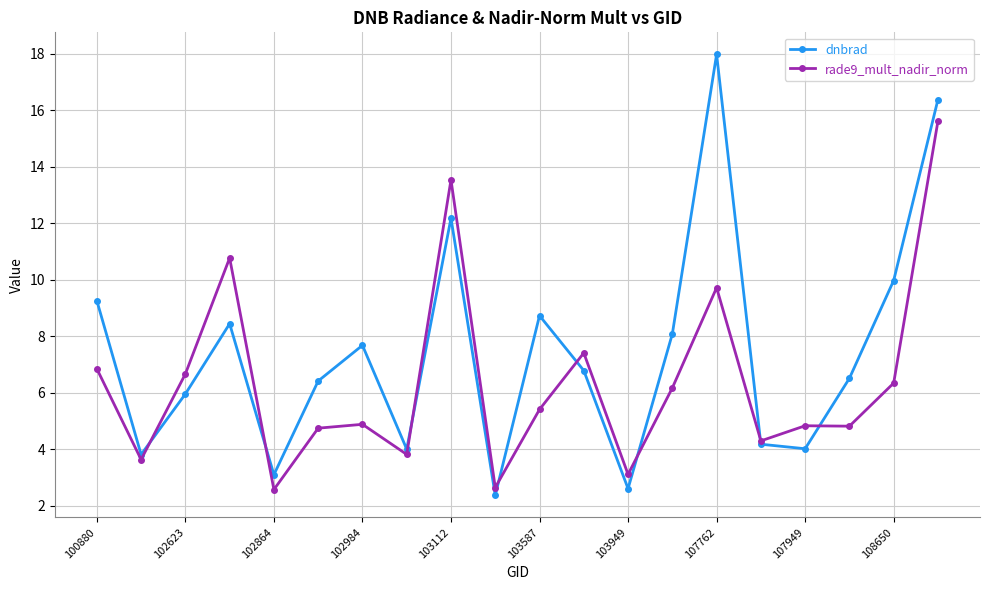

What is the value of the rade9_mult_nadir_norm point at the 5th from the left?

2.6